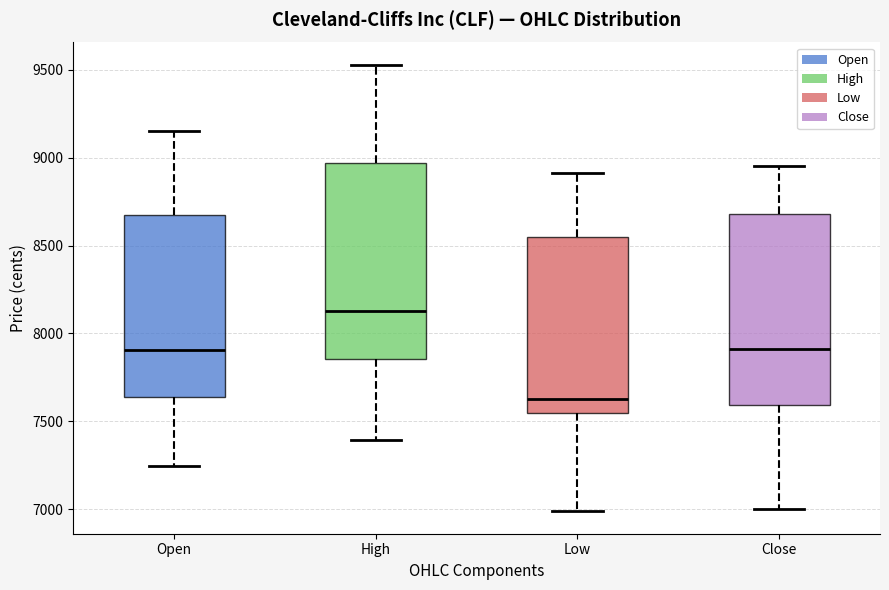

Which box's median line is the lowest?

Low